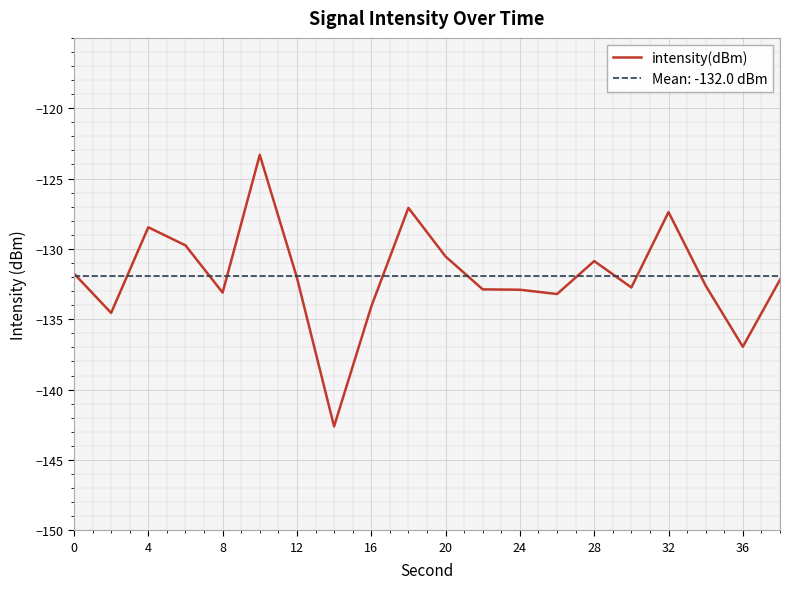

The intensity(dBm) series shows -79.8 at 4. True or false?

False